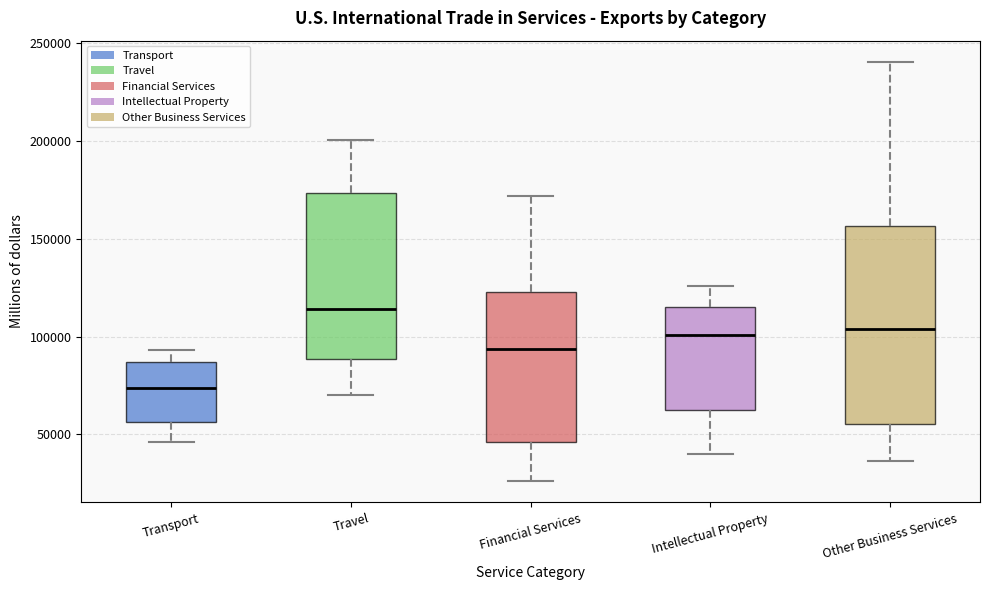

Where is the lower edge of the box for Travel on the y-axis? The values are not printed on the chart, so give them approximately, as read against the axis.

90000